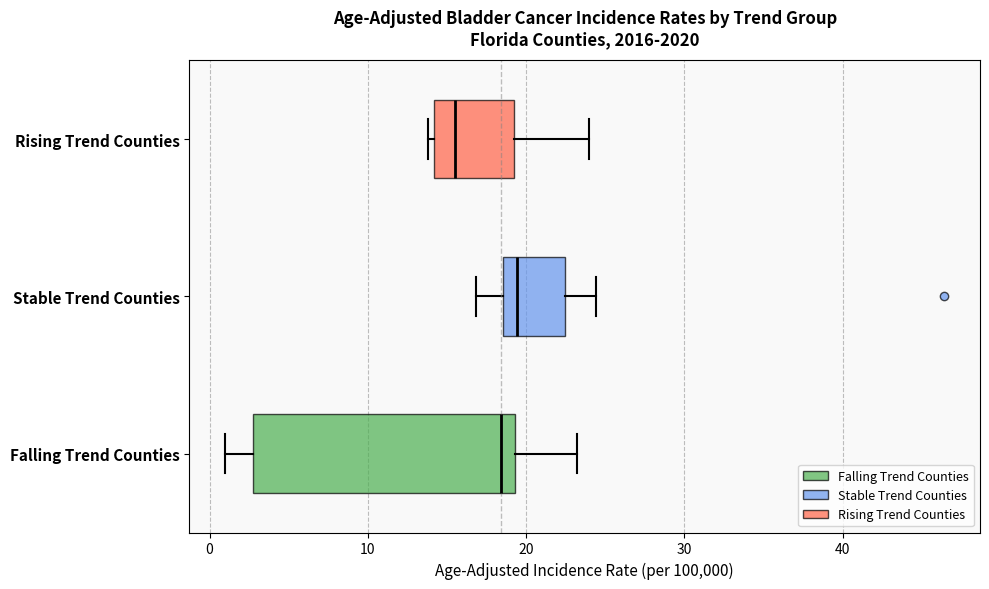

Reading bottom to top, read every box against the x-axis: the position of its median line, the range the box covers, and the ends of its whiskers. The values are not printed on the chart, so give them approximately, as read against the axis.

Falling Trend Counties: median 18, box 3 to 19, whiskers 1 to 23
Stable Trend Counties: median 19 (just right of the box's left edge), box 19 to 22, whiskers 17 to 24
Rising Trend Counties: median 16, box 14 to 19, whiskers 14 (just left of the box's left edge) to 24